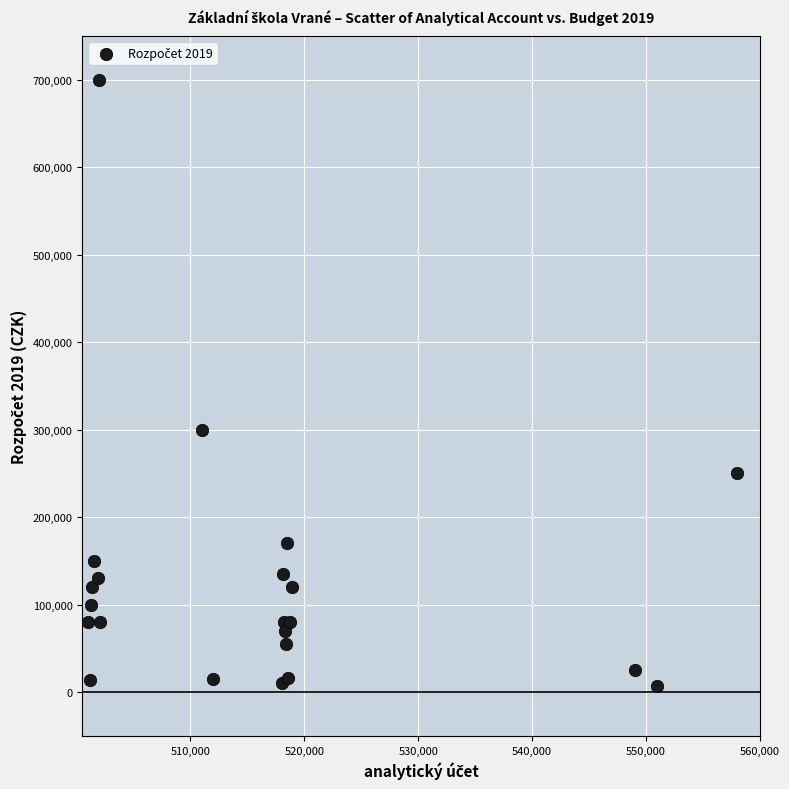

What Y value in the scatter plot is closest to 353500?

300000